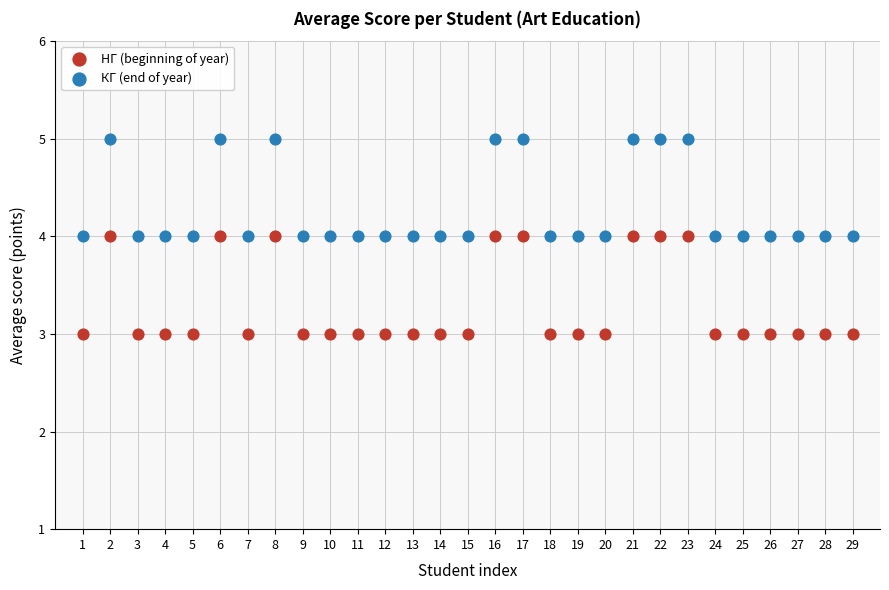

What is the X range (max minus min) for the scatter plot?

28